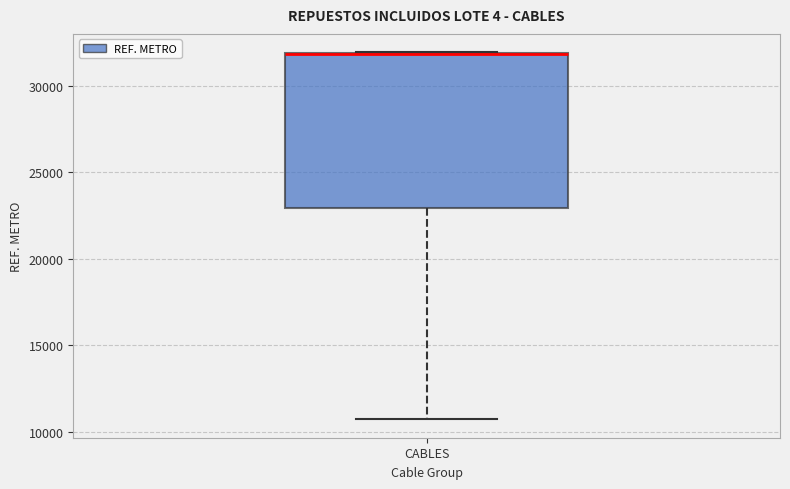

Transcribe this box plot: give where the median line is, the range the box spans, and where the two whiskers end, as read against the y-axis. The values are not printed on the chart, so give them approximately, as read against the axis.

median 32000 (drawn on the box's upper edge), box 23000 to 32000, whiskers 10500 to 32000